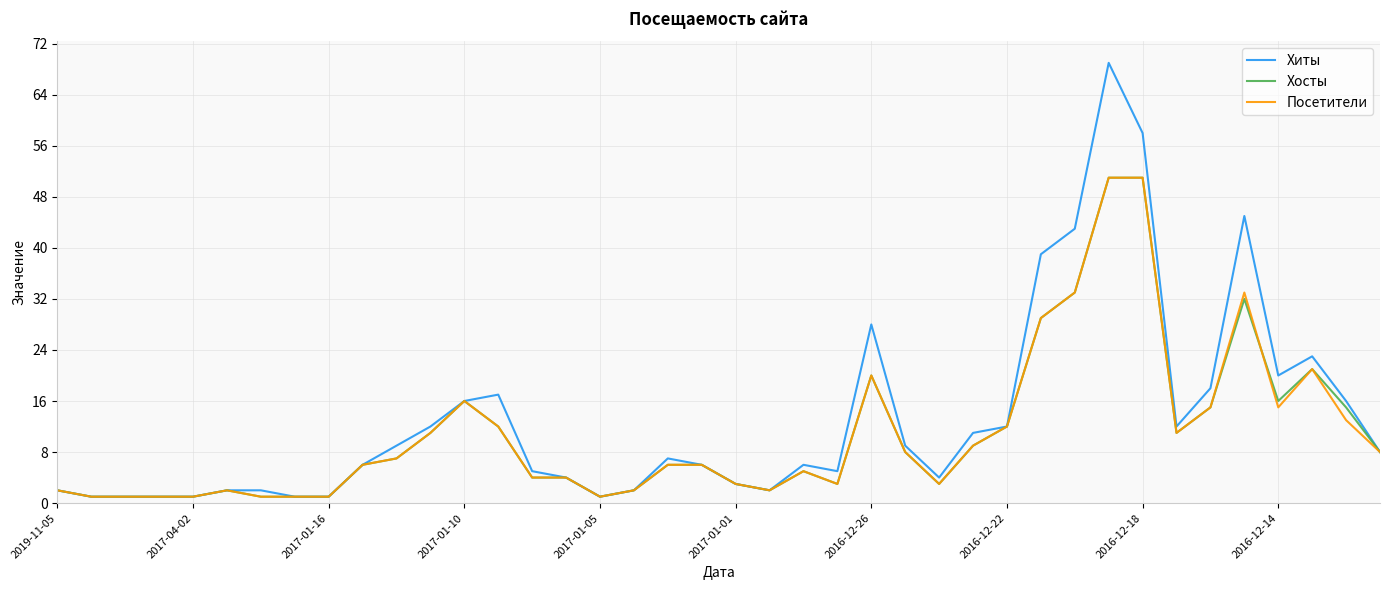

What is the greatest value displayed?

69